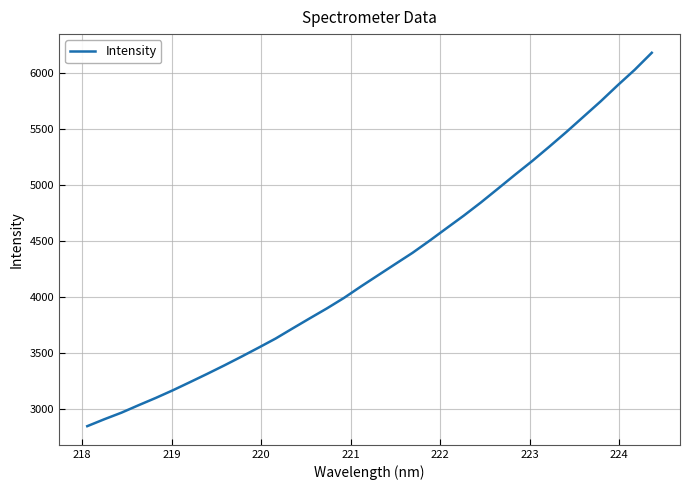

What is the smallest value displayed?

2848.1